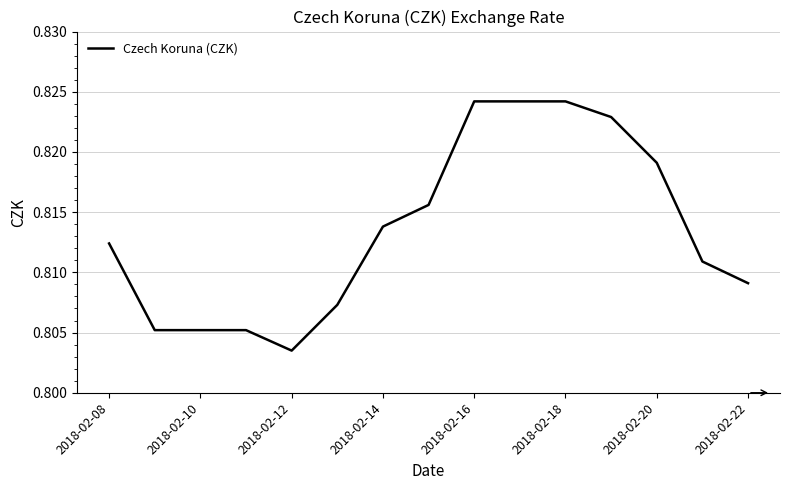

What is the value of the 9th point from the left?

0.8